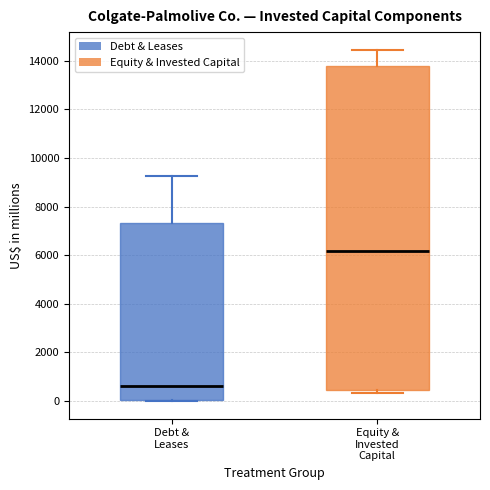

Which box's median line is the lowest?

Debt & Leases